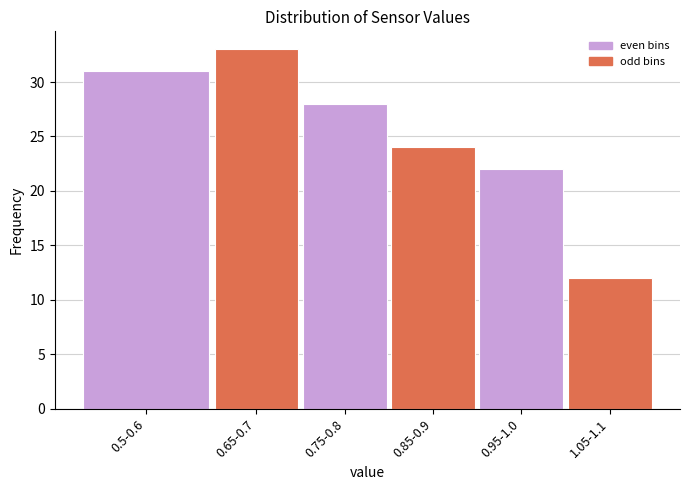

Reading left to right, what are all the values shown in this chart?

31	33	28	24	22	12